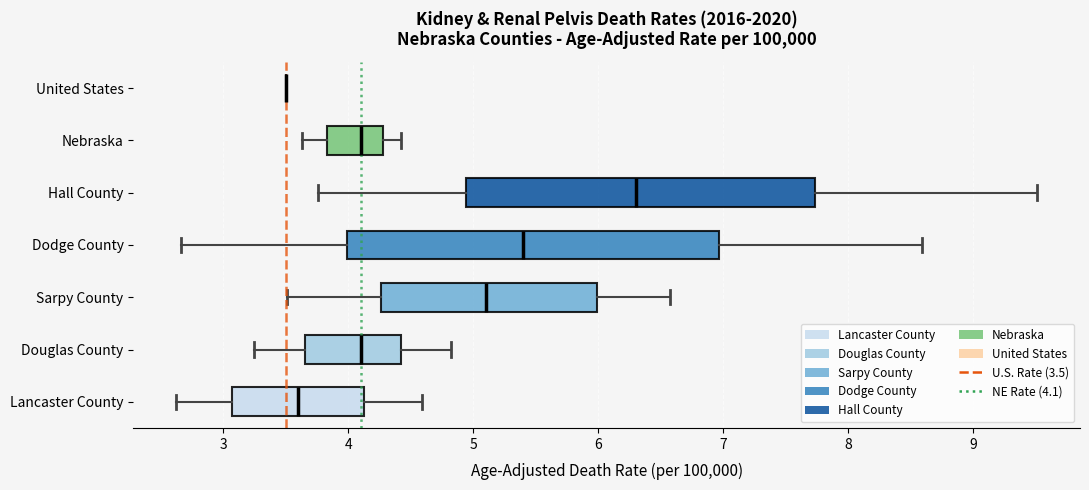

Reading bottom to top, read every box against the x-axis: the position of its median line, the range the box covers, and the ends of its whiskers. The values are not printed on the chart, so give them approximately, as read against the axis.

Lancaster County: median 3.6, box 3.1 to 4.1, whiskers 2.6 to 4.6
Douglas County: median 4.1, box 3.7 to 4.4, whiskers 3.2 to 4.8
Sarpy County: median 5.1, box 4.3 to 6.0, whiskers 3.5 to 6.6
Dodge County: median 5.4, box 4.0 to 7.0, whiskers 2.7 to 8.6
Hall County: median 6.3, box 4.9 to 7.7, whiskers 3.8 to 9.5
Nebraska: median 4.1, box 3.8 to 4.3, whiskers 3.6 to 4.4
United States: box collapsed to a line at 3.5, whiskers 3.5 to 3.5